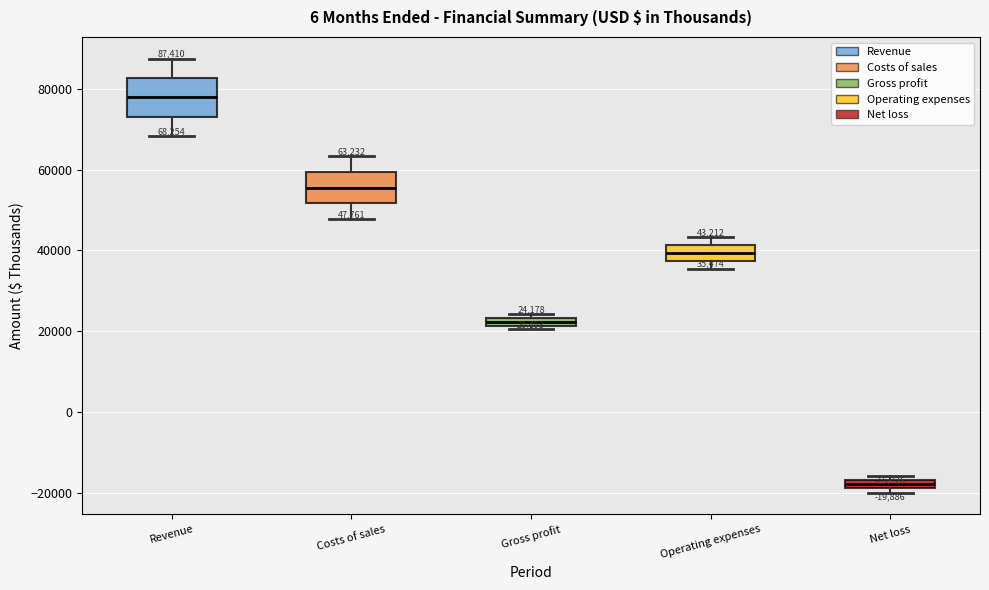

Which box has the highest median line?

Revenue